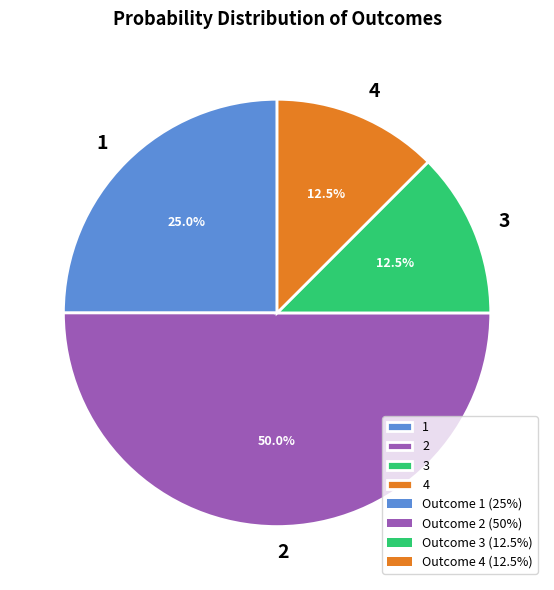

Combined, what portion of the pie is 4 and 1?

37.5%